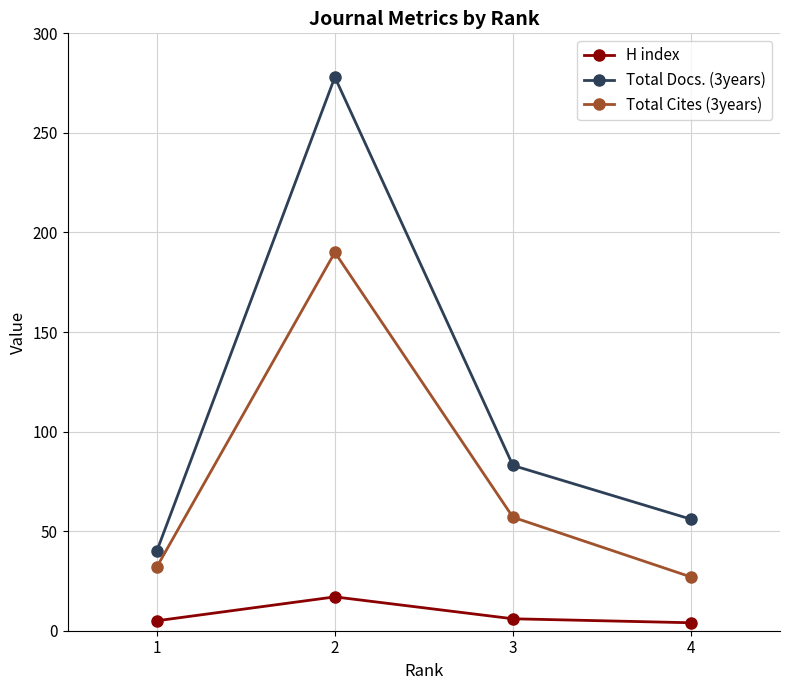

Where is the first local maximum for H index?

2